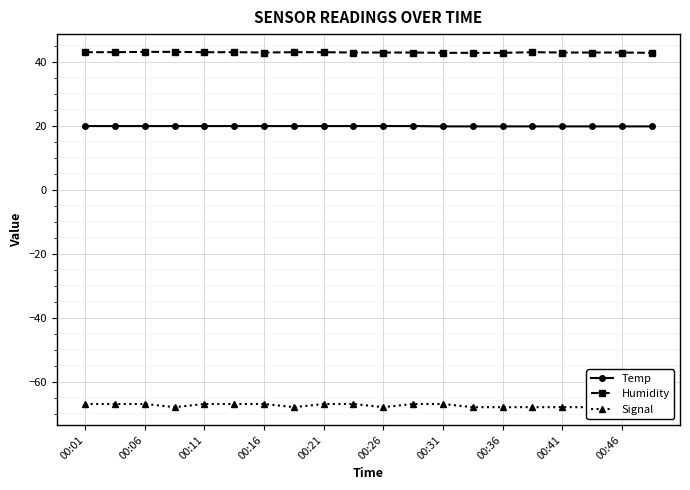

The value of Humidity at 00:01 is 43.0. True or false?

True